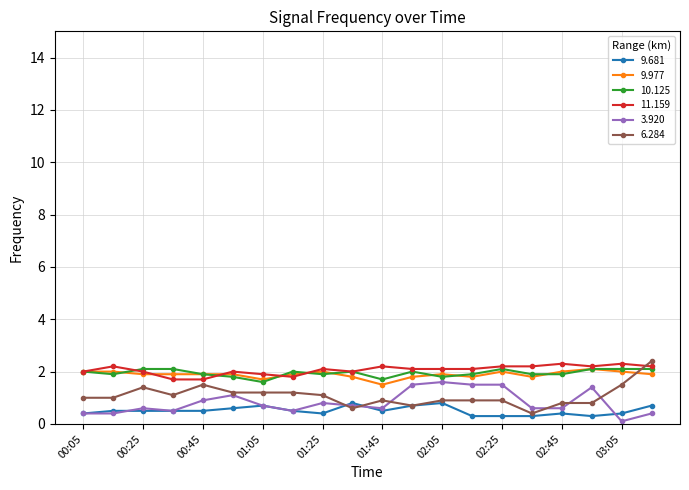

True or false: 3.920 has more than 2 points higher than both neighbors.

True